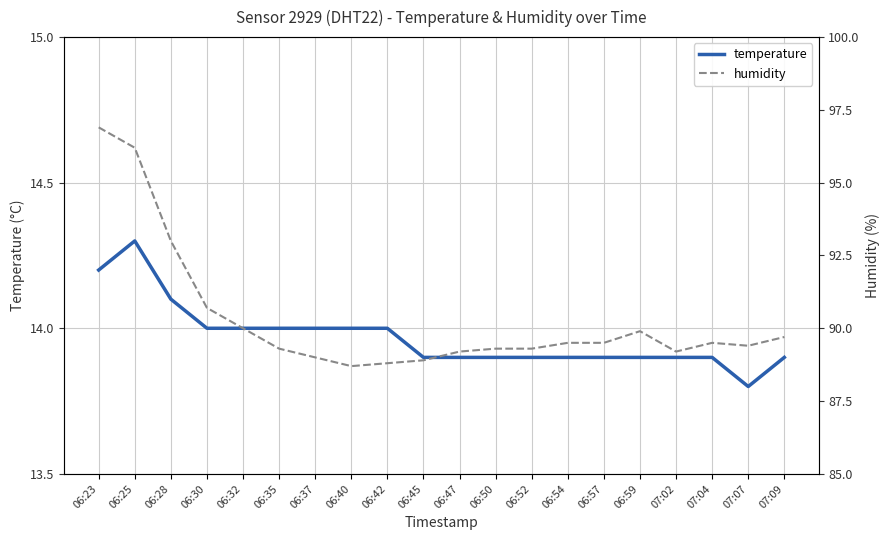

List the series in order of their peak value, highest first.

humidity, temperature